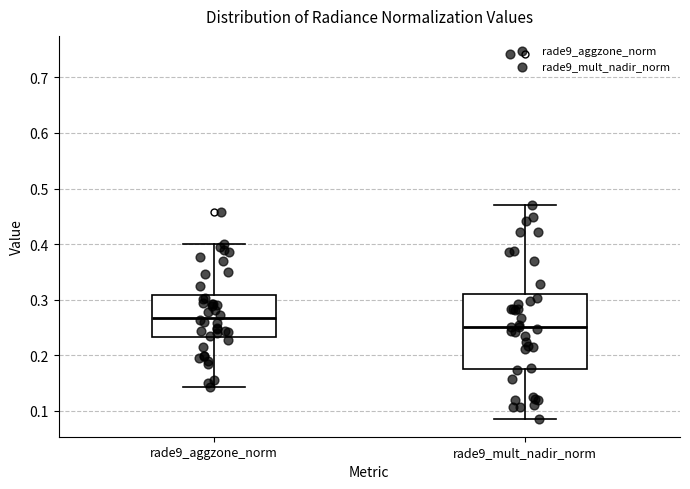

Comparing the boxes themselves (not the whiskers), which one is the tallest?

rade9_mult_nadir_norm